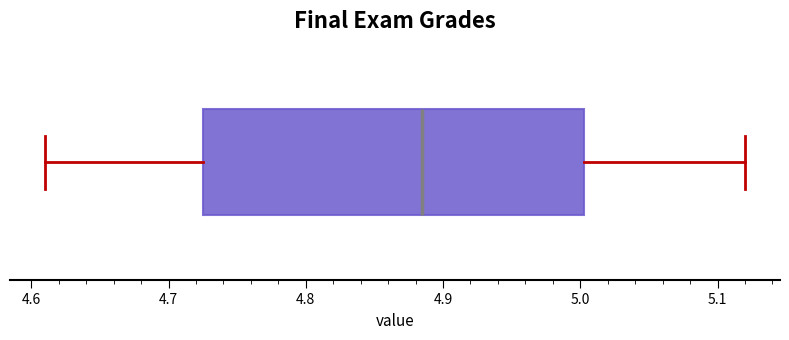

Read this box plot against the x-axis: the position of the median line, the range covered by the box, and the ends of both whiskers. The values are not printed on the chart, so give them approximately, as read against the axis.

median 4.89, box 4.73 to 5.00, whiskers 4.61 to 5.12